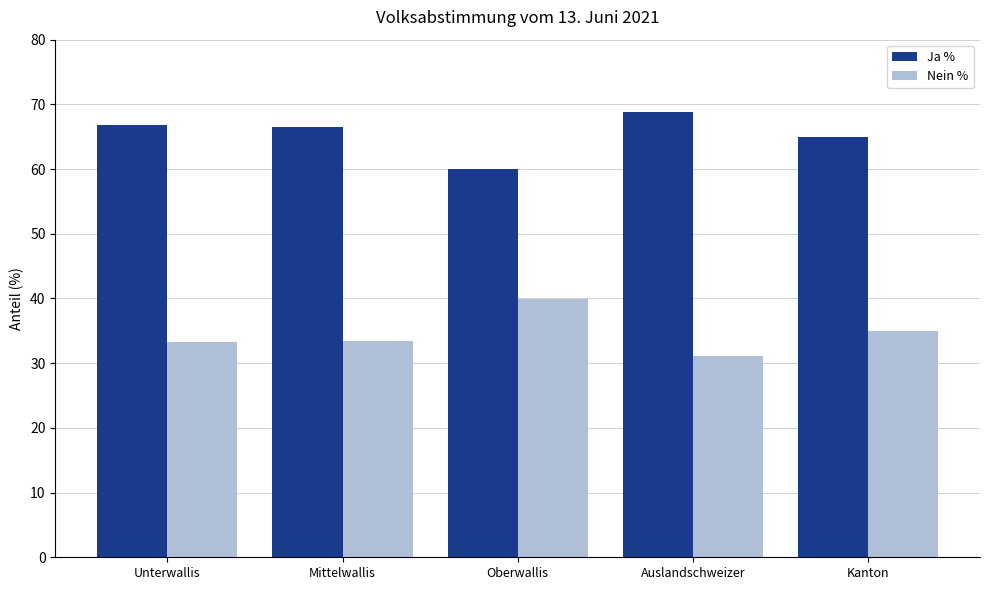

What is the difference between the highest and lowest values at Mittelwallis?

33.1